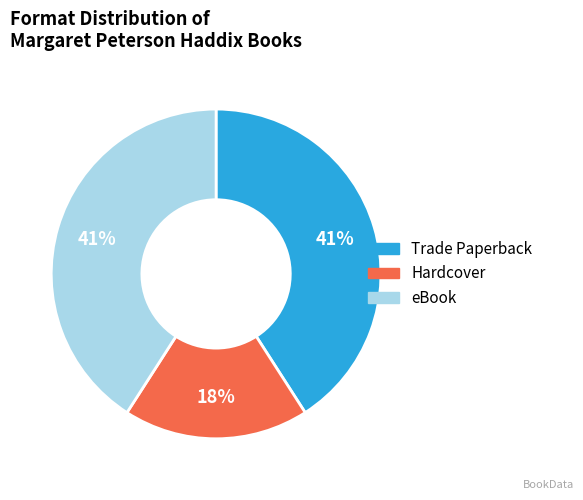

Is it true that Trade Paperback is 41% of the pie?

True